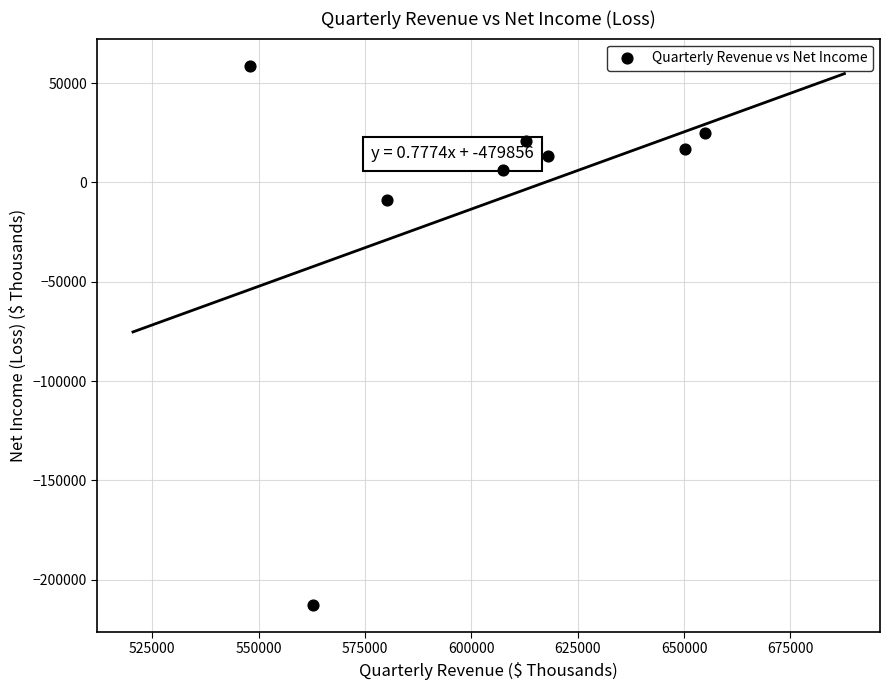

What Y value in the scatter plot is closest to -76933?

-8590